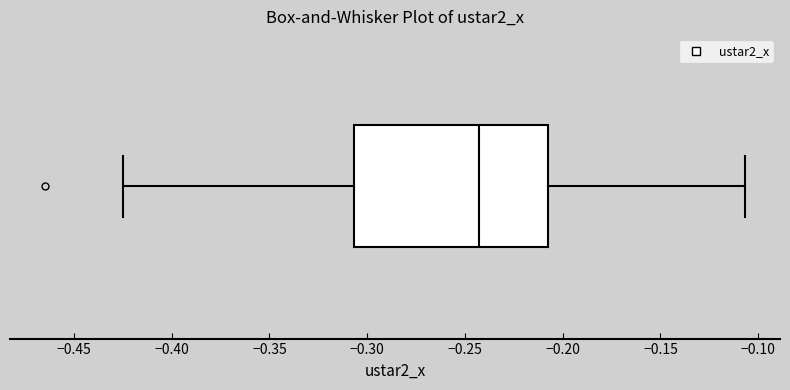

Transcribe this box plot: give where the median line is, the range the box spans, and where the two whiskers end, as read against the x-axis. The values are not printed on the chart, so give them approximately, as read against the axis.

median -0.245, box -0.305 to -0.205, whiskers -0.425 to -0.105